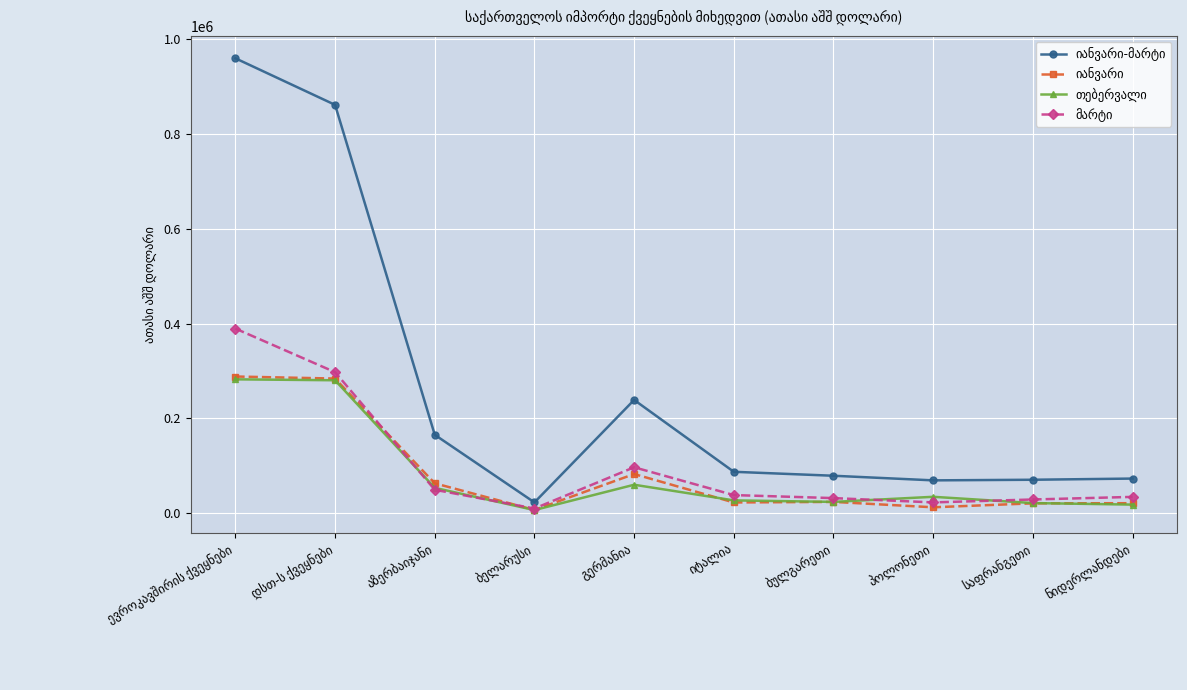

What is the greatest value displayed?

959749.7